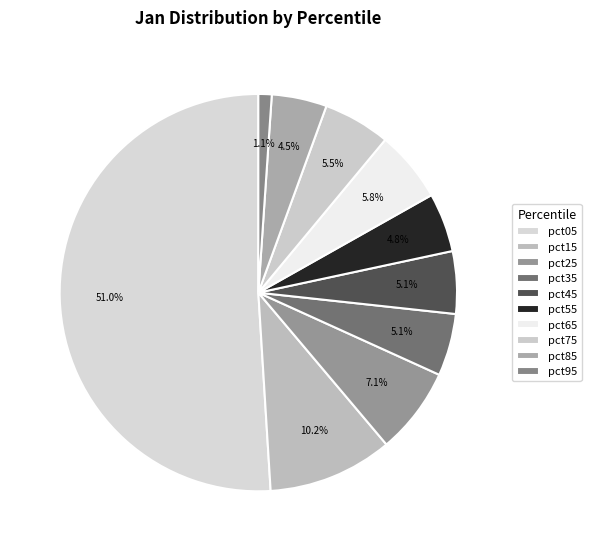

Is it true that pct75 is 5% of the pie?

True